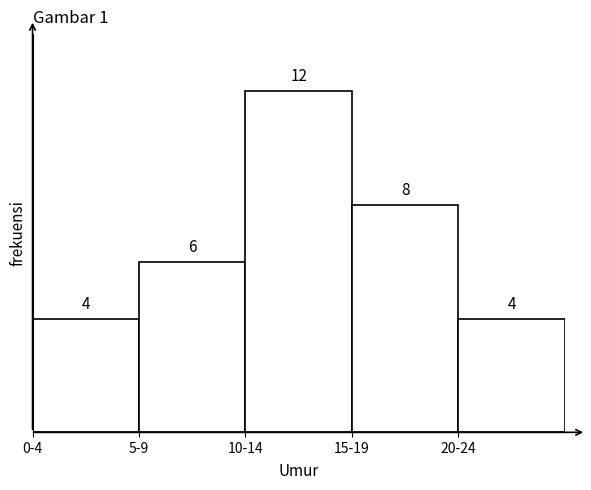

Reading left to right, transcribe all the data shown in this chart.

0-4=4	5-9=6	10-14=12	15-19=8	20-24=4